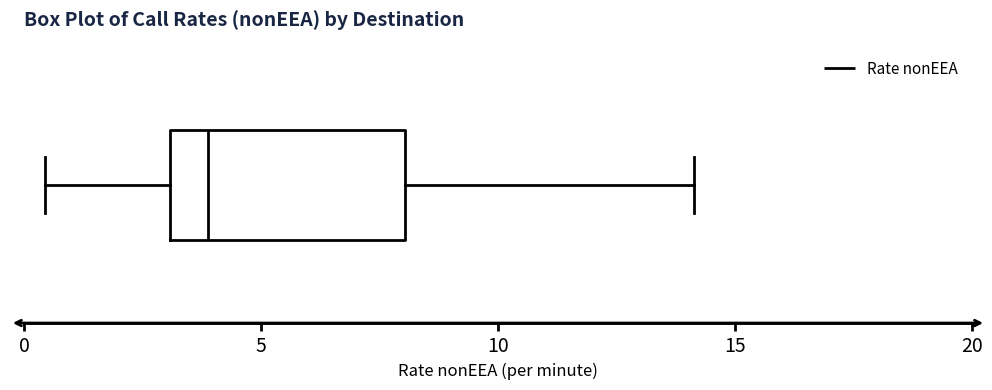

Transcribe this box plot: give where the median line is, the range the box spans, and where the two whiskers end, as read against the x-axis. The values are not printed on the chart, so give them approximately, as read against the axis.

median 4.0, box 3.0 to 8.0, whiskers 0.5 to 14.0